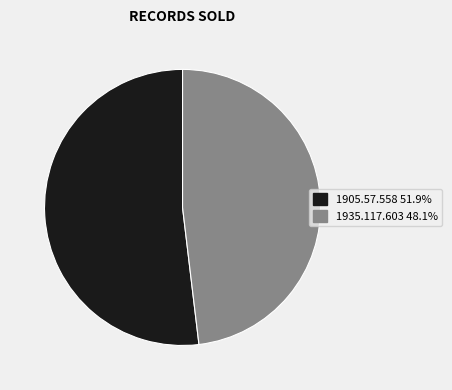

Rank the categories by value from highest to lowest.

1905.57.558, 1935.117.603